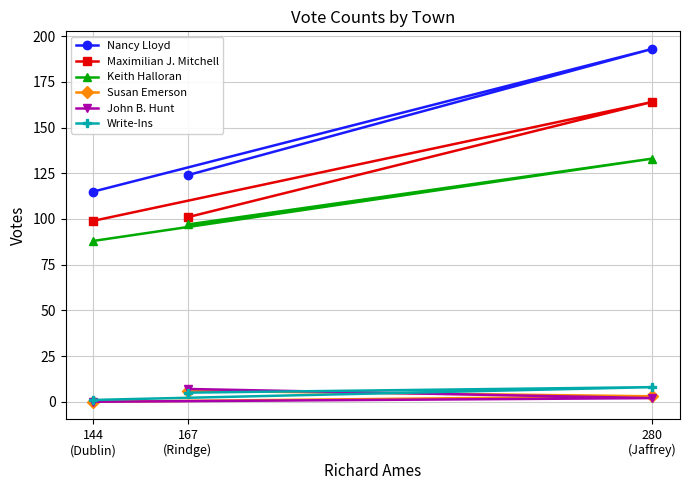

True or false: John B. Hunt has a value of 2 at 280
(Jaffrey).

True